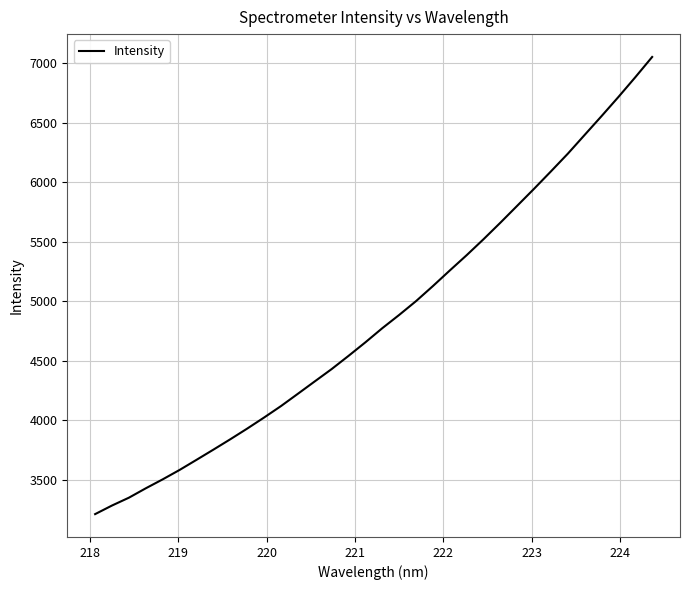

What is the smallest value displayed?

3210.1